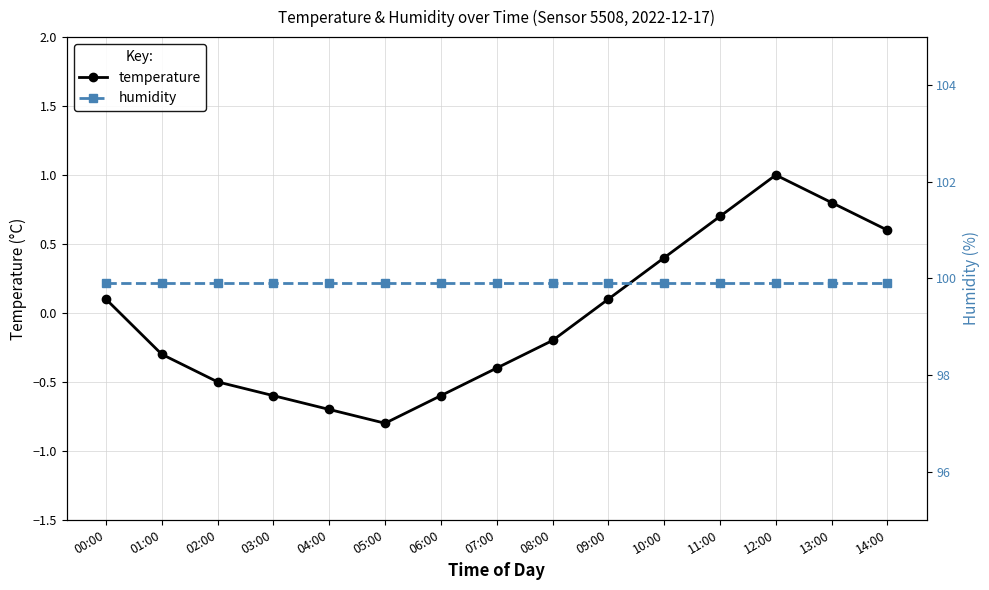

Reading right to left, transcribe all the data shown in this chart.

temperature: 14:00=0.6	13:00=0.8	12:00=1.0	11:00=0.7	10:00=0.4	09:00=0.1	08:00=-0.2	07:00=-0.4	06:00=-0.6	05:00=-0.8	04:00=-0.7	03:00=-0.6	02:00=-0.5	01:00=-0.3	00:00=0.1
humidity: 14:00=99.9	13:00=99.9	12:00=99.9	11:00=99.9	10:00=99.9	09:00=99.9	08:00=99.9	07:00=99.9	06:00=99.9	05:00=99.9	04:00=99.9	03:00=99.9	02:00=99.9	01:00=99.9	00:00=99.9